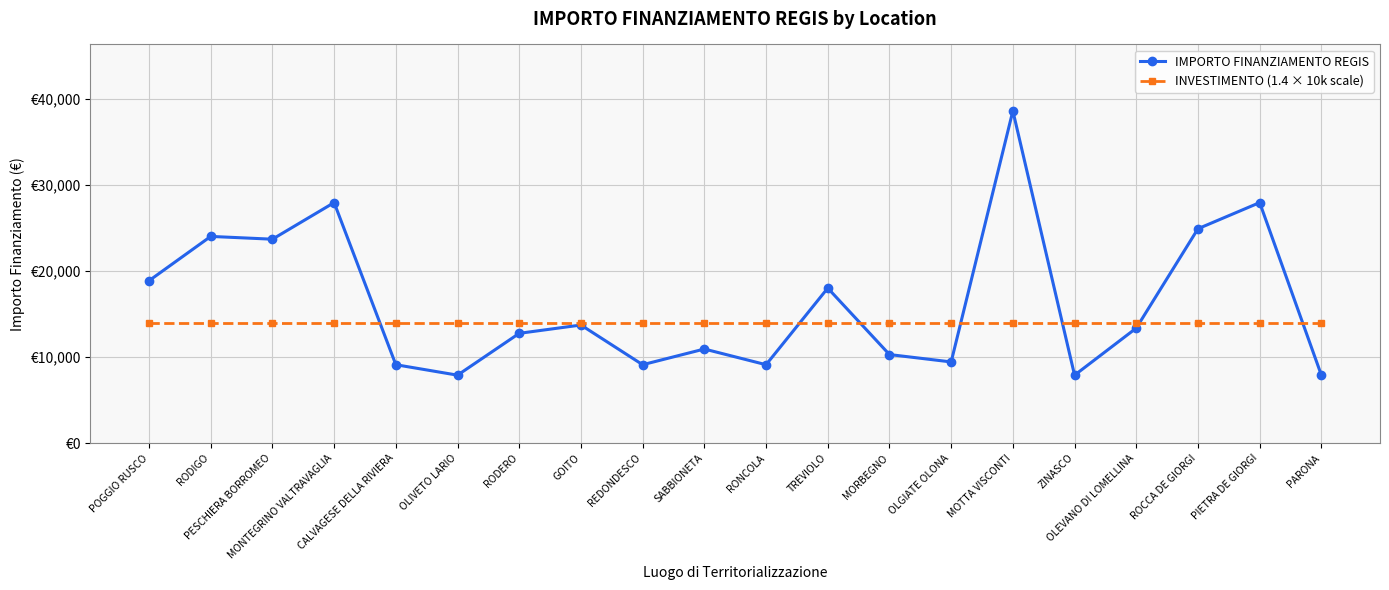

Which series has the widest spread of values?

IMPORTO FINANZIAMENTO REGIS